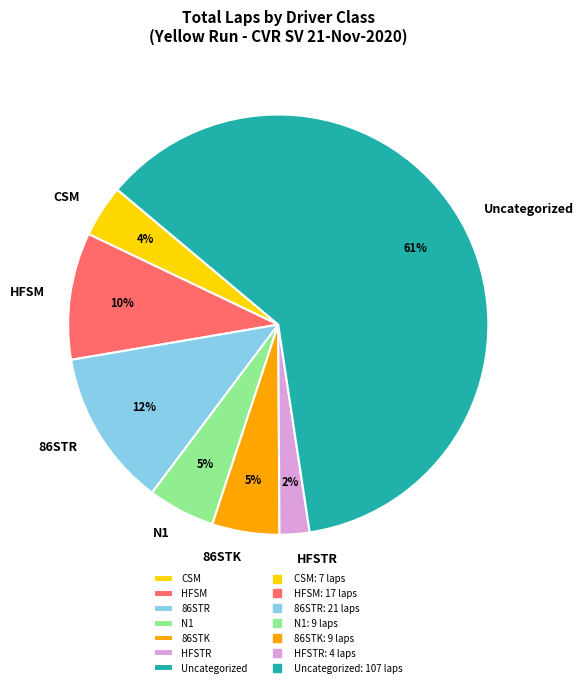

What is the largest slice in the pie chart?

Uncategorized